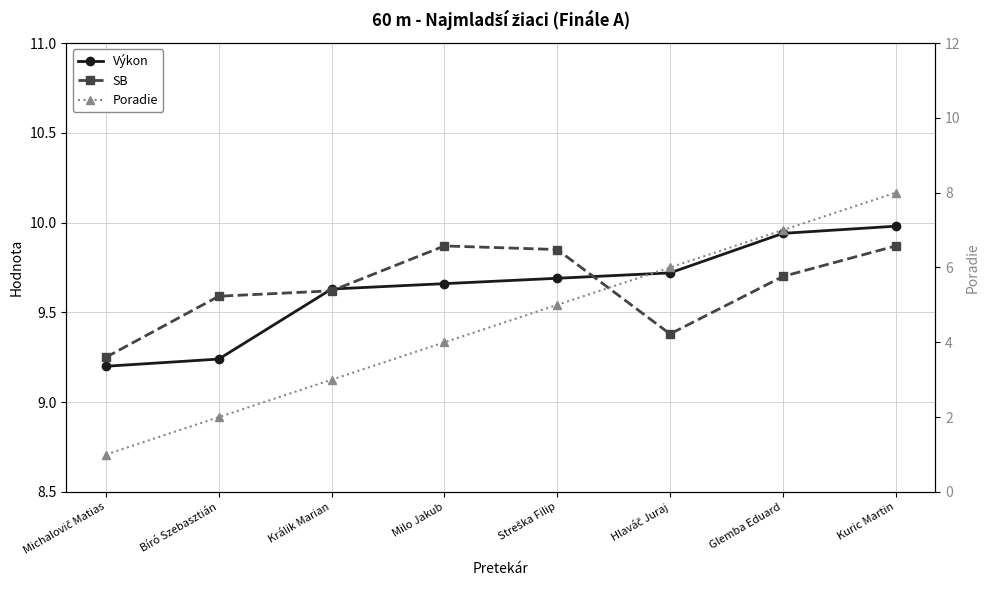

How many data points does each series have?

8